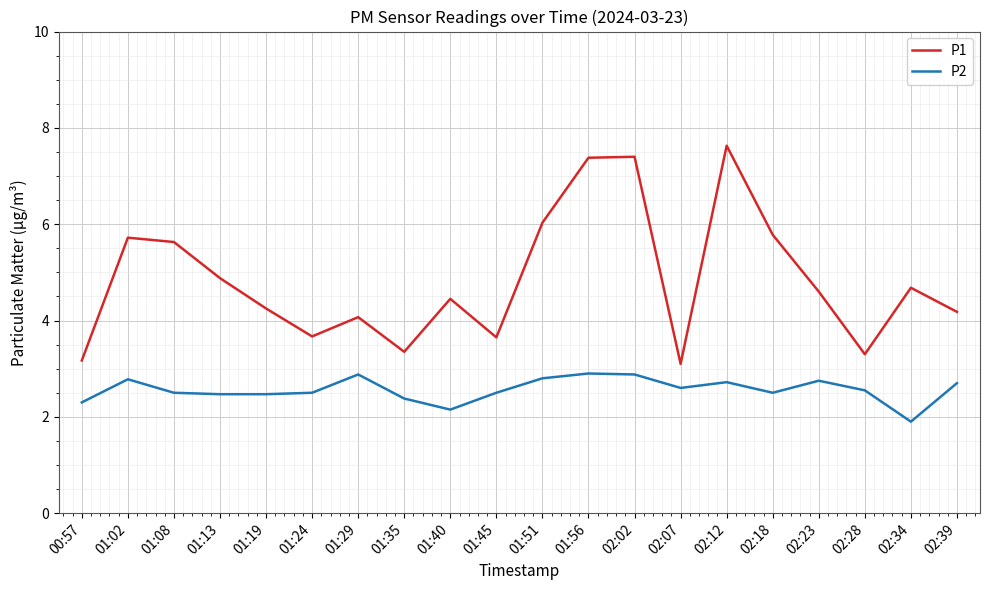

List the series in order of their peak value, highest first.

P1, P2